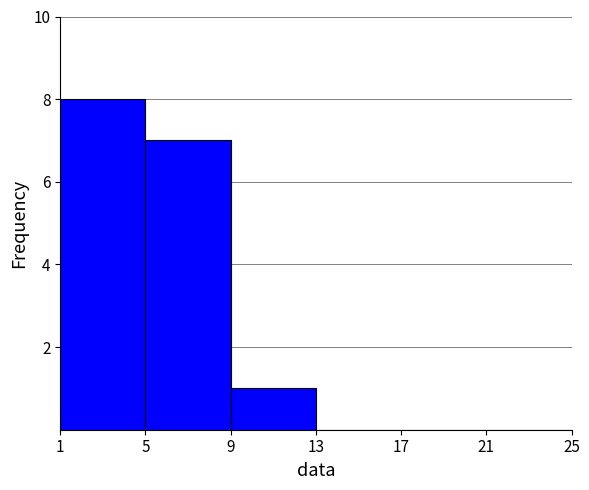

Reading left to right, list every bar in this chart as the range it spans on the x-axis followed by its height. The values are not printed on the chart, so give them approximately, as read against the axis.

1 to 5: 8
5 to 9: 7
9 to 13: 1
13 to 17: 0
17 to 21: 0
21 to 25: 0